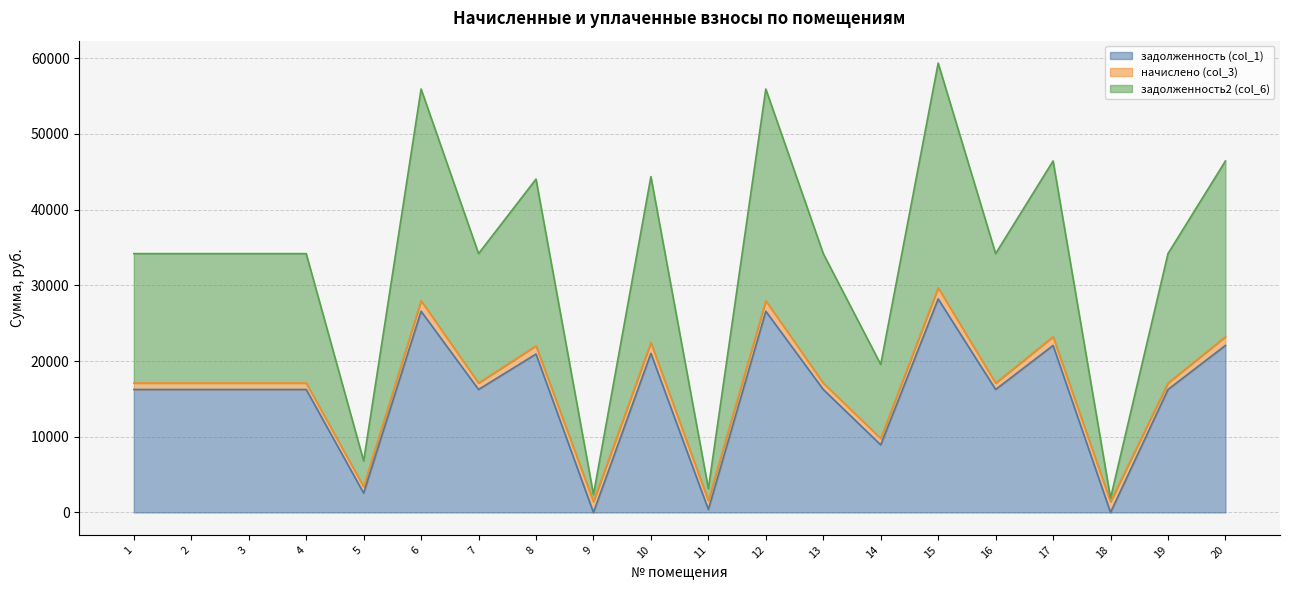

At how many categories does at least one series exceed 59343?

1